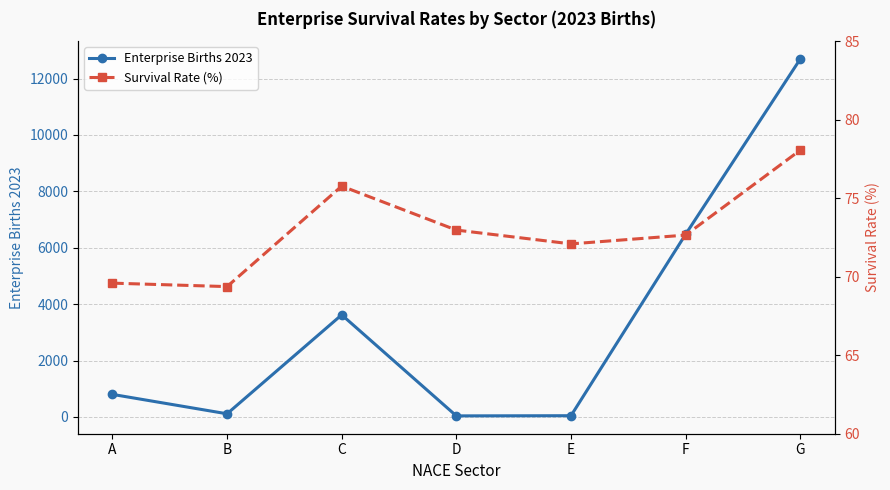

Which series has the widest spread of values?

Enterprise Births 2023